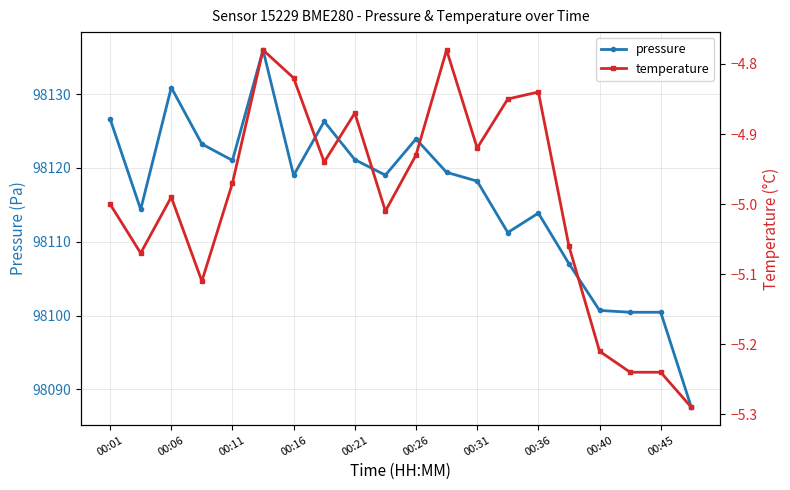

Does the chart have visible grid lines?

Yes